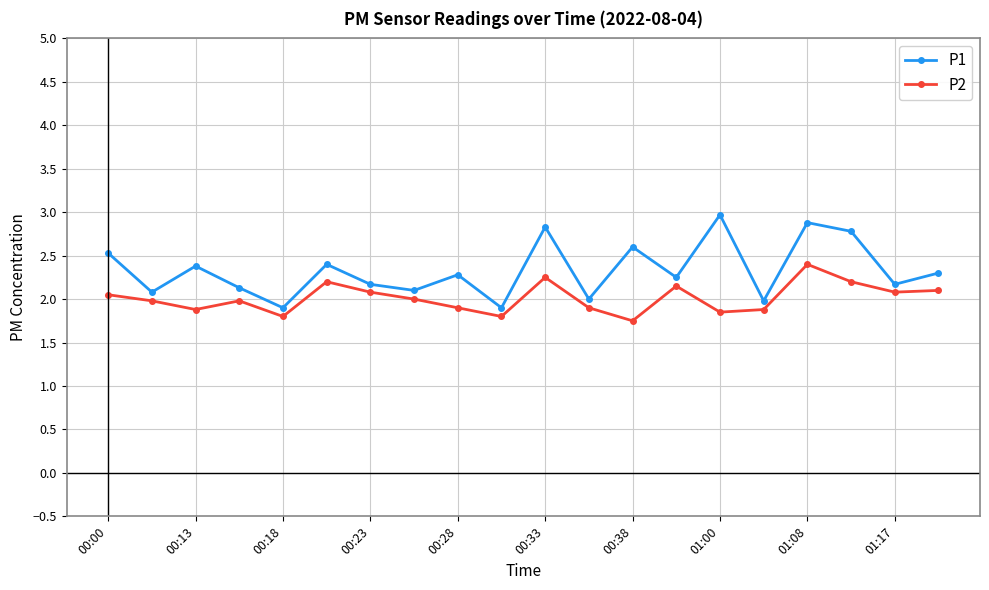

What is the average value of the P1 series?

2.3